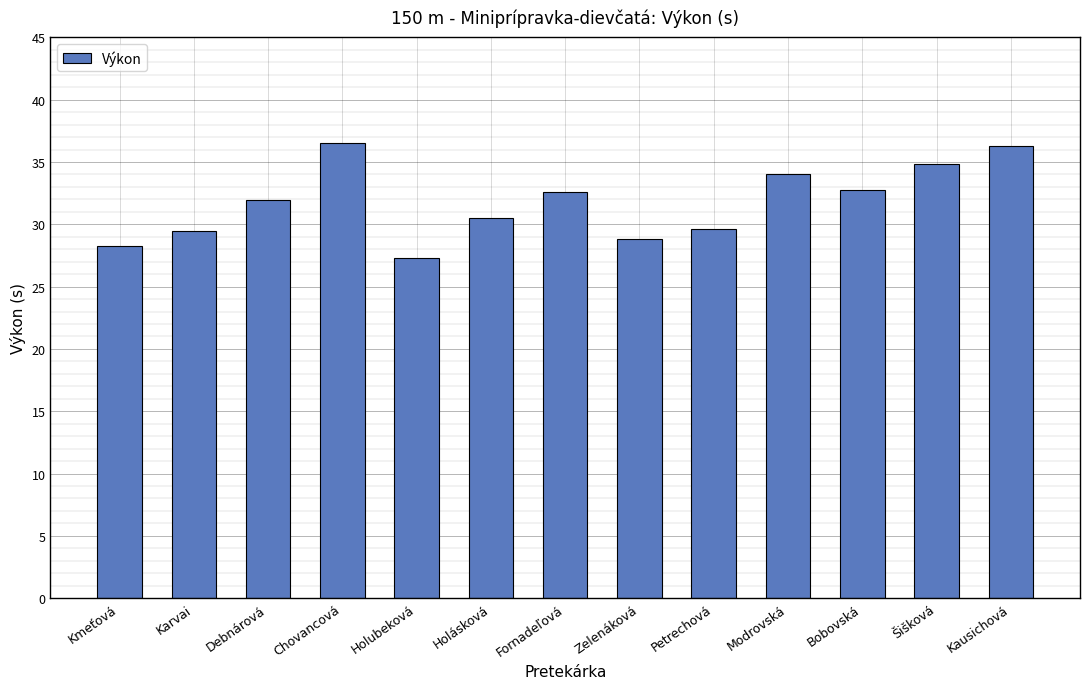

Read the value at Debnárová.

32.0